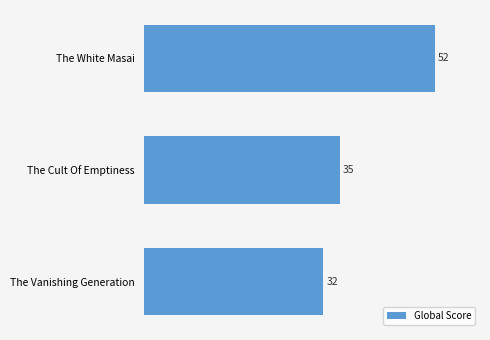

What is the difference between the second highest and minimum values?

3